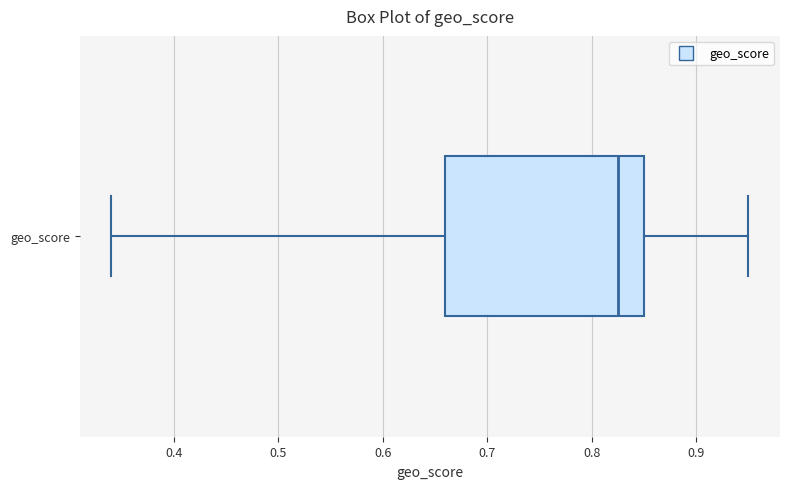

Transcribe this box plot: give where the median line is, the range the box spans, and where the two whiskers end, as read against the x-axis. The values are not printed on the chart, so give them approximately, as read against the axis.

median 0.83, box 0.66 to 0.85, whiskers 0.34 to 0.95